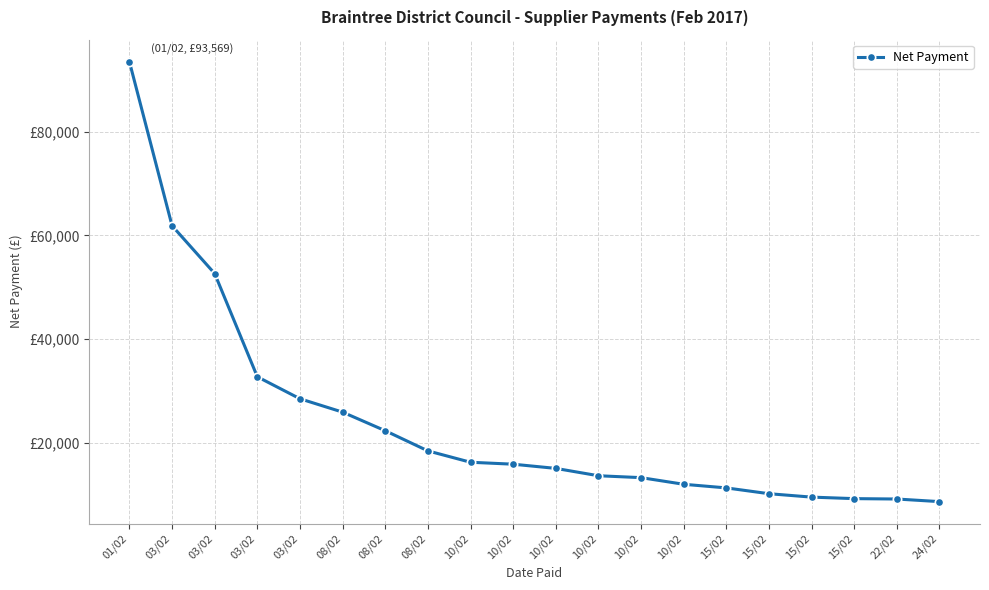

True or false: there are more than 0 points higher than both neighbors.

False